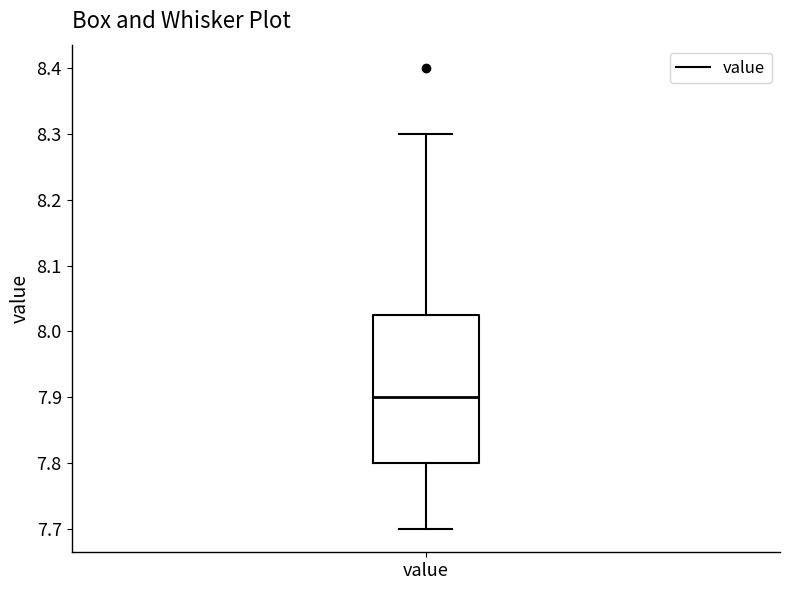

Read this box plot against the y-axis: the position of the median line, the range covered by the box, and the ends of both whiskers. The values are not printed on the chart, so give them approximately, as read against the axis.

median 7.90, box 7.80 to 8.03, whiskers 7.70 to 8.30